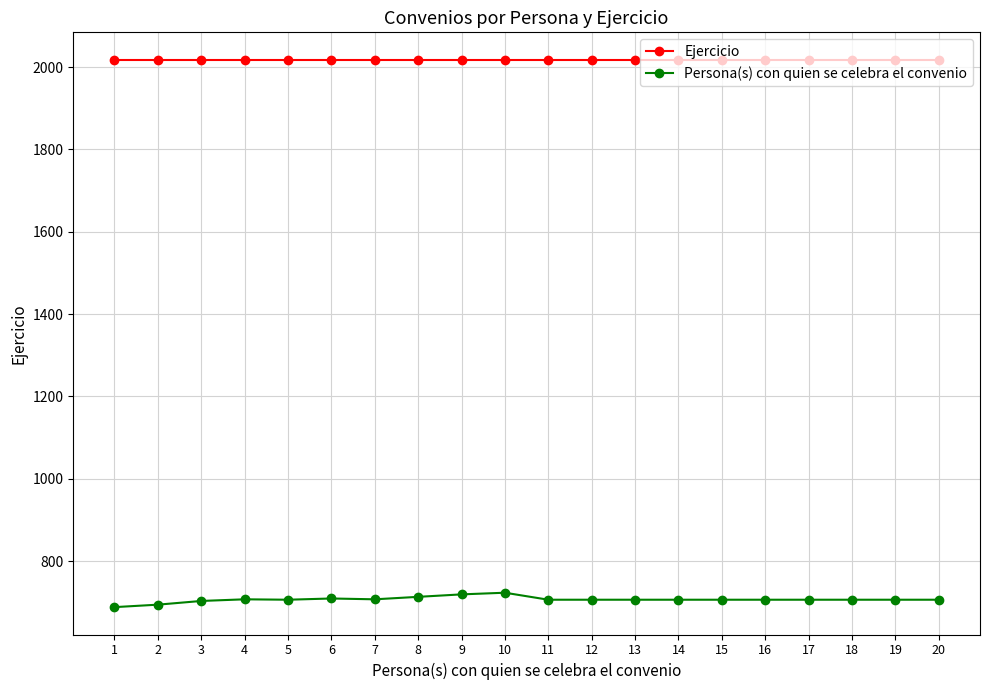

The value of Ejercicio at 12 is 2018. True or false?

True